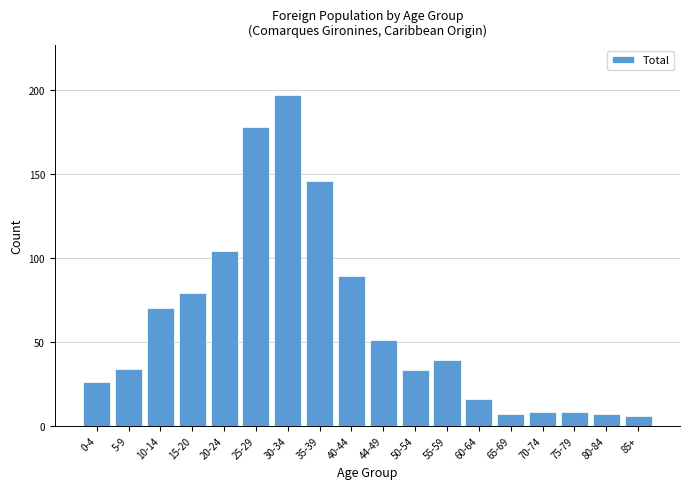

Reading left to right, transcribe all the data shown in this chart.

26	34	70	79	104	178	197	146	89	51	33	39	16	7	8	8	7	6